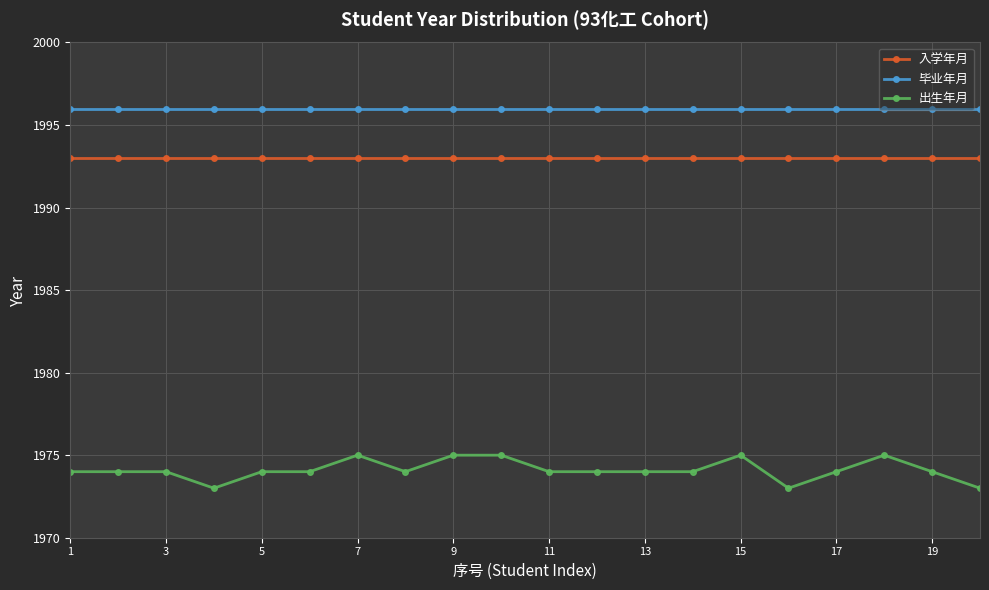

What is the minimum value for 出生年月?

1973